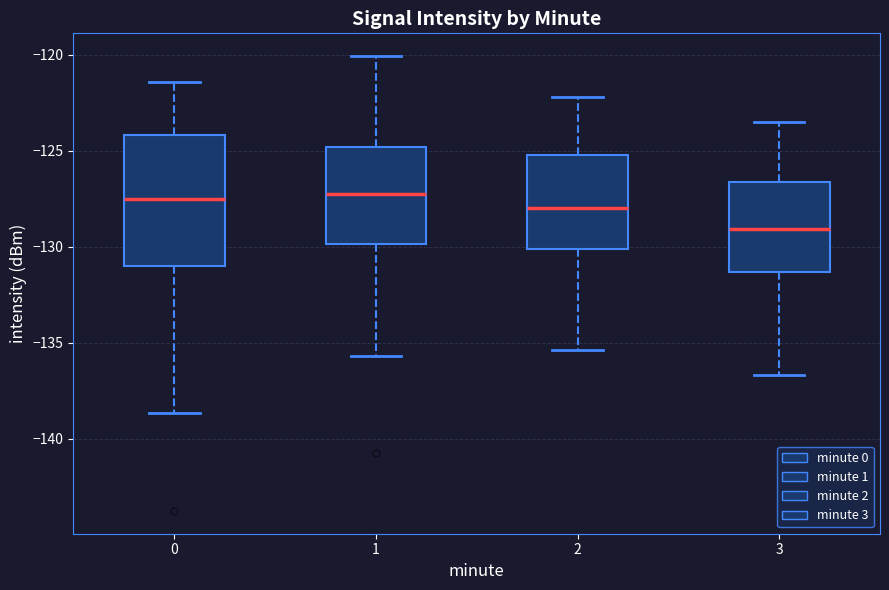

Comparing the boxes themselves (not the whiskers), which one is the tallest?

0